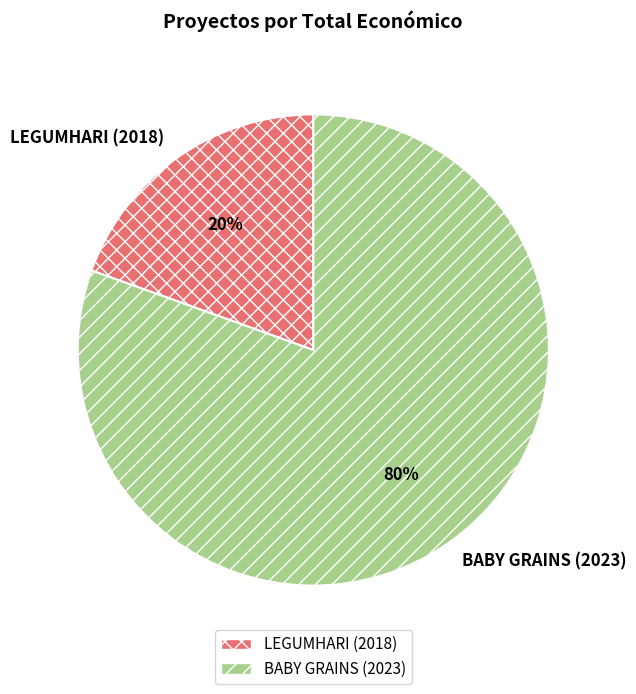

To the nearest percent, what percentage of the pie is LEGUMHARI (2018)?

20%